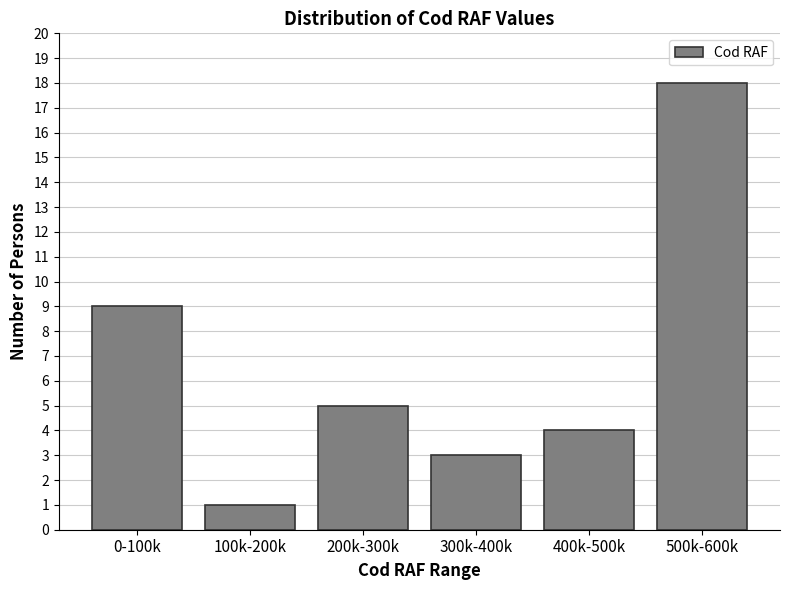

Reading right to left, list all the values displayed in this chart.

500k-600k=18	400k-500k=4	300k-400k=3	200k-300k=5	100k-200k=1	0-100k=9